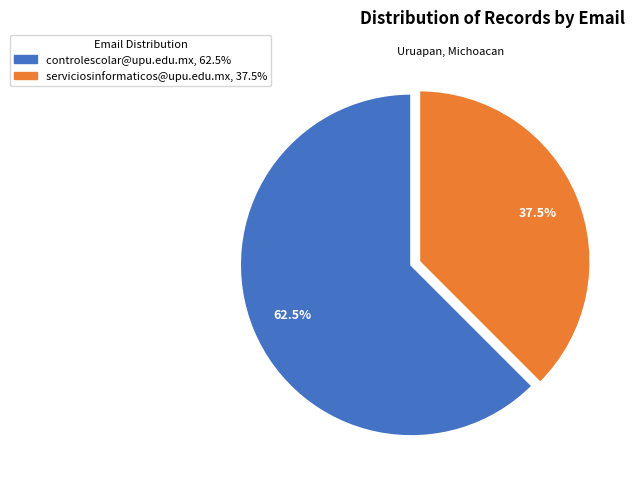

Which slice is the smallest?

serviciosinformaticos@upu.edu.mx